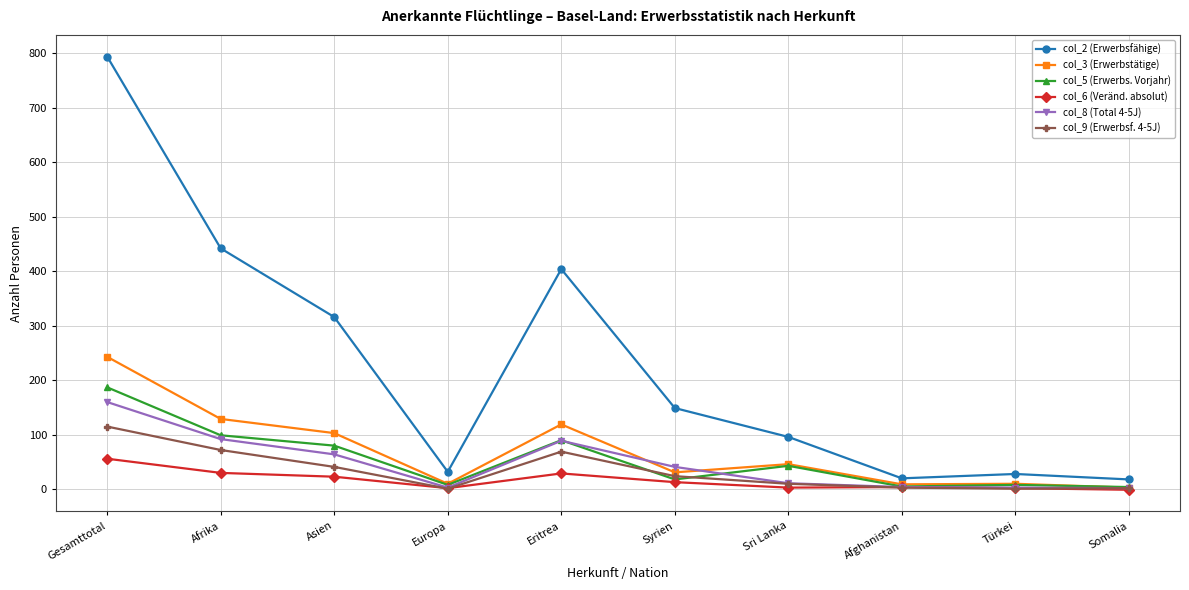

What is the total value across all series at Somalia?

28